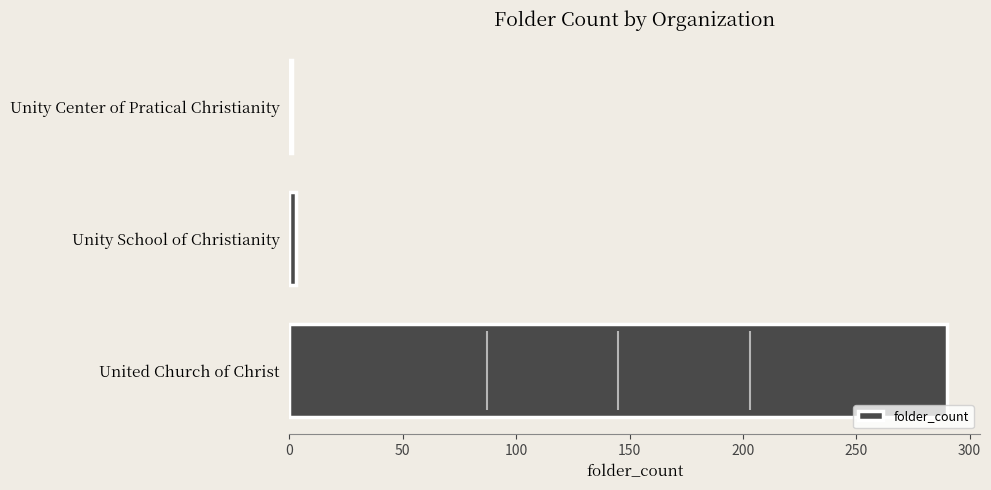

What is the value of the 1st bar from the left?

290